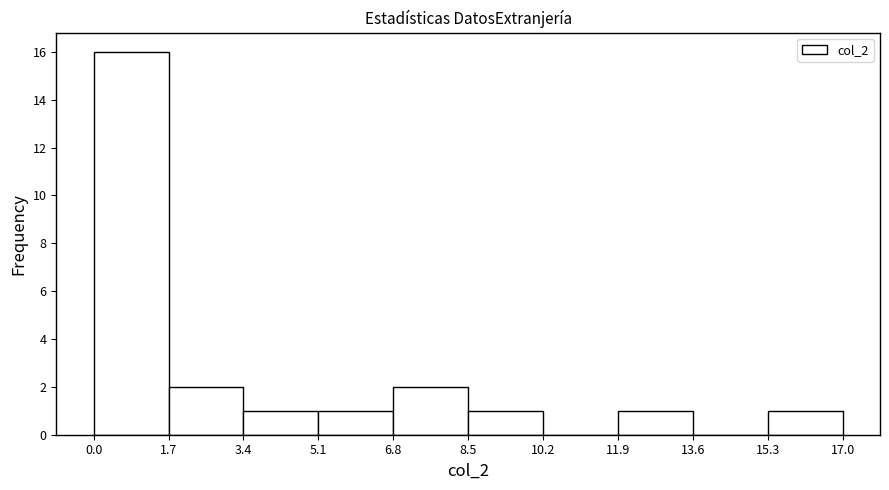

Reading left to right, list every bar in this chart as the range it spans on the x-axis followed by its height. The values are not printed on the chart, so give them approximately, as read against the axis.

0.0 to 1.7: 16
1.7 to 3.4: 2
3.4 to 5.1: 1
5.1 to 6.8: 1
6.8 to 8.5: 2
8.5 to 10.2: 1
10.2 to 11.9: 0
11.9 to 13.6: 1
13.6 to 15.3: 0
15.3 to 17.0: 1